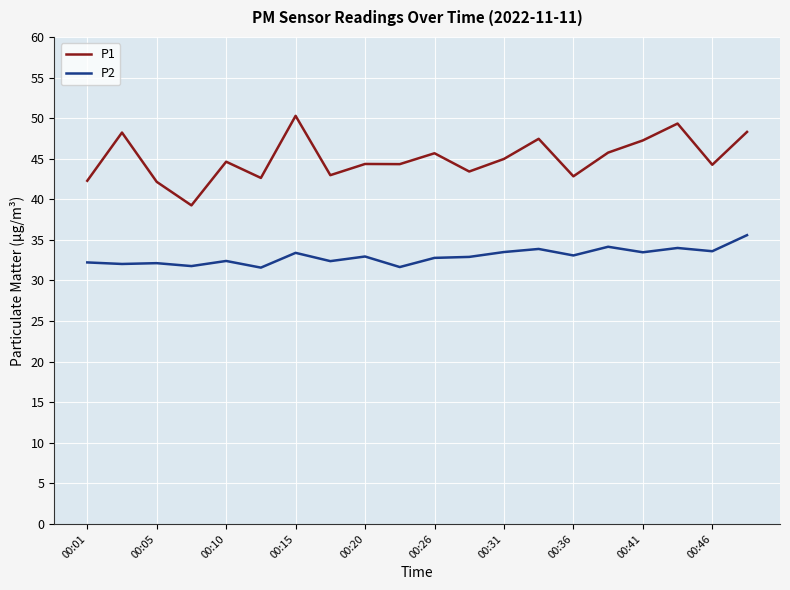

True or false: P2 and P1 cross at least once.

False